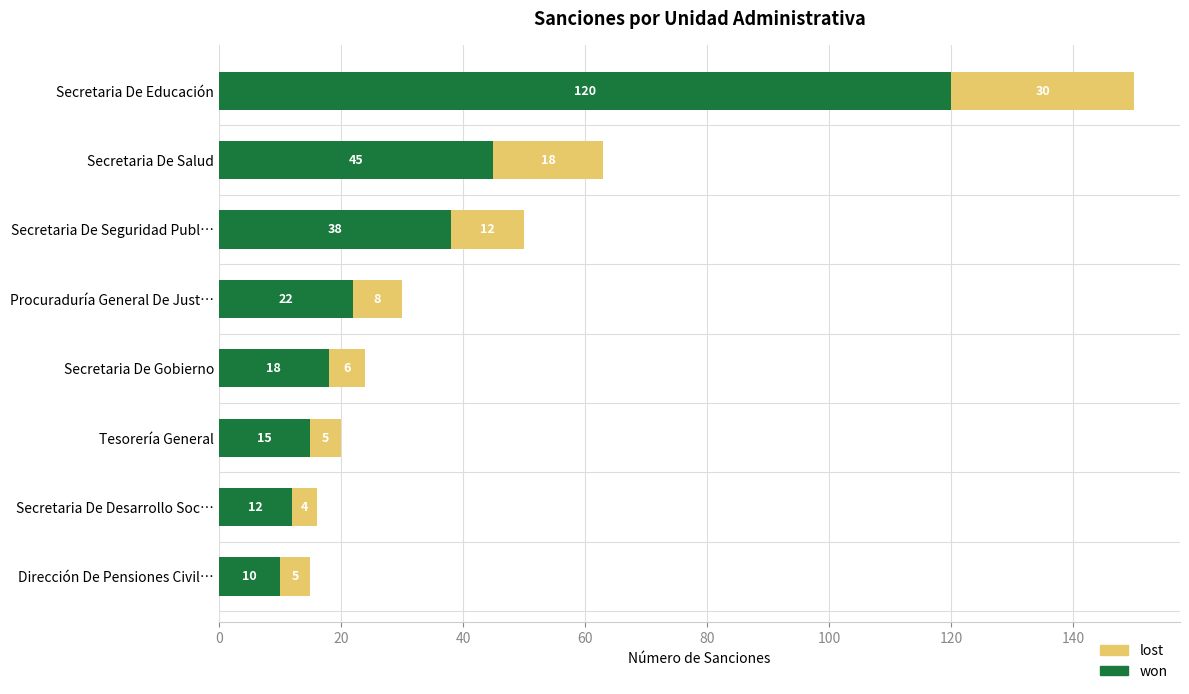

What is the total value across all series at Secretaria De Gobierno?

24